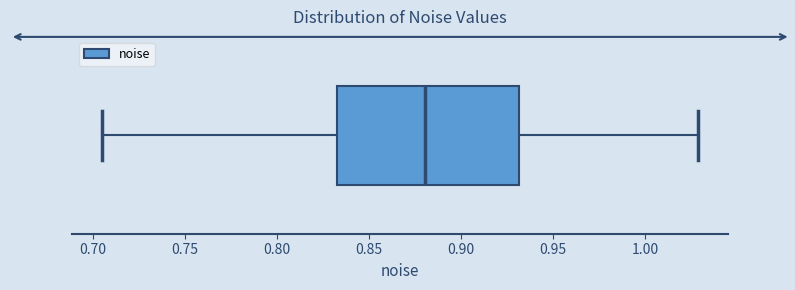

Transcribe this box plot: give where the median line is, the range the box spans, and where the two whiskers end, as read against the x-axis. The values are not printed on the chart, so give them approximately, as read against the axis.

median 0.880, box 0.835 to 0.930, whiskers 0.705 to 1.030